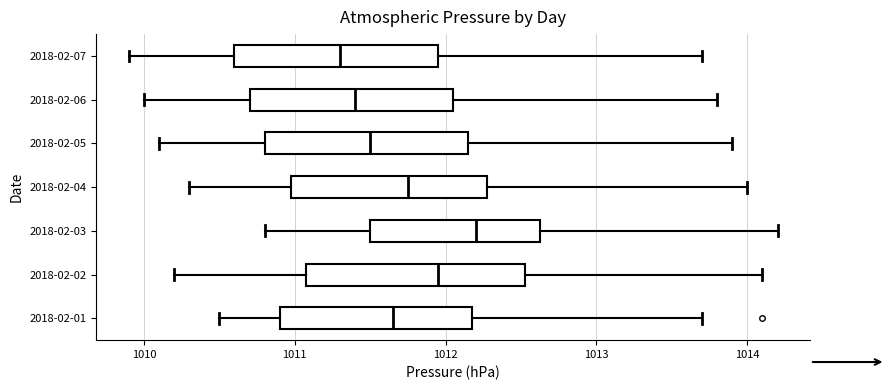

Where does the left whisker of the box for 2018-02-02 end on the x-axis? The values are not printed on the chart, so give them approximately, as read against the axis.

1010.2